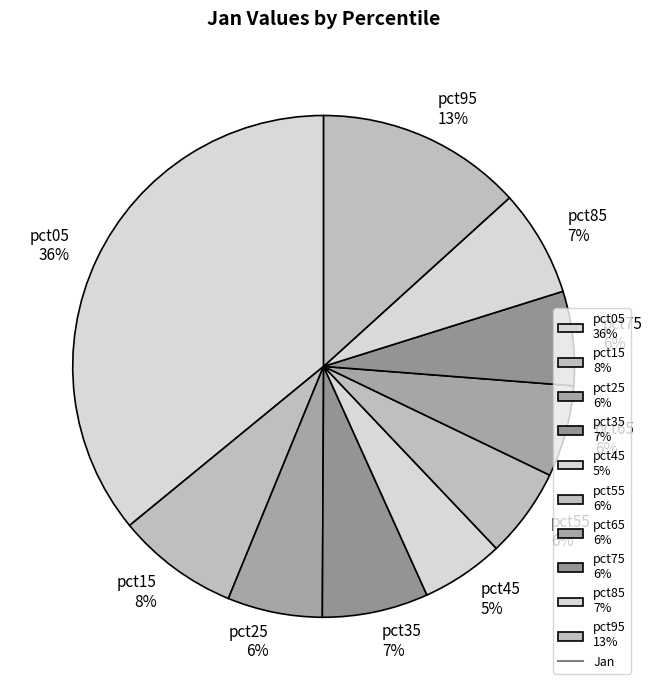

What is the largest slice in the pie chart?

pct05